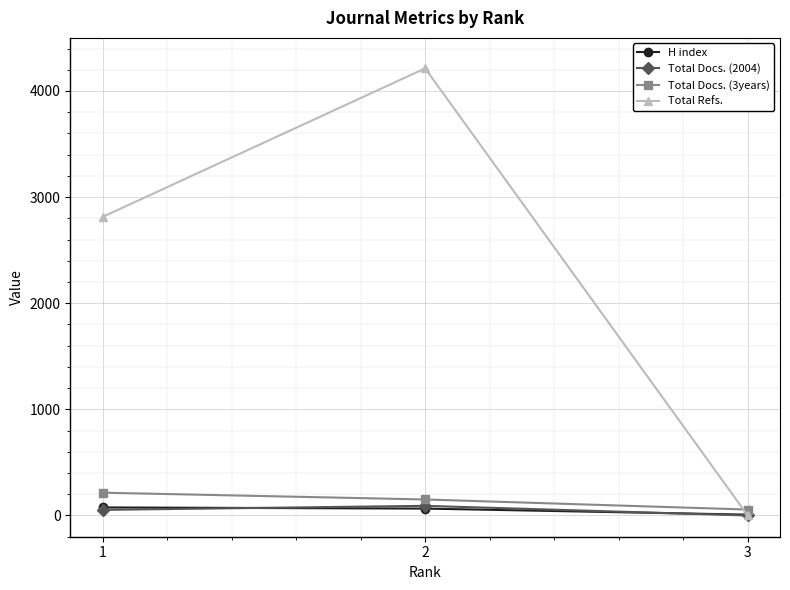

Which series changed the most between 2 and 3?

Total Refs.